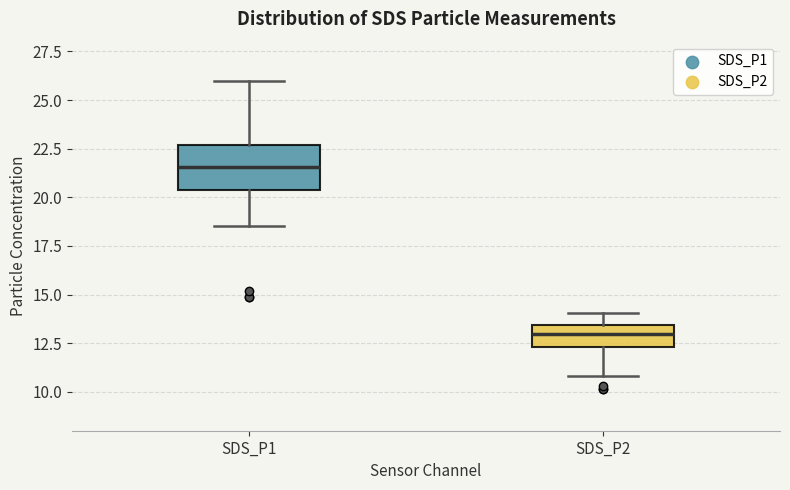

Reading left to right, read every box against the y-axis: the position of its median line, the range the box covers, and the ends of its whiskers. The values are not printed on the chart, so give them approximately, as read against the axis.

SDS_P1: median 21.5, box 20.5 to 22.5, whiskers 18.5 to 26.0
SDS_P2: median 13.0, box 12.5 to 13.5, whiskers 11.0 to 14.0